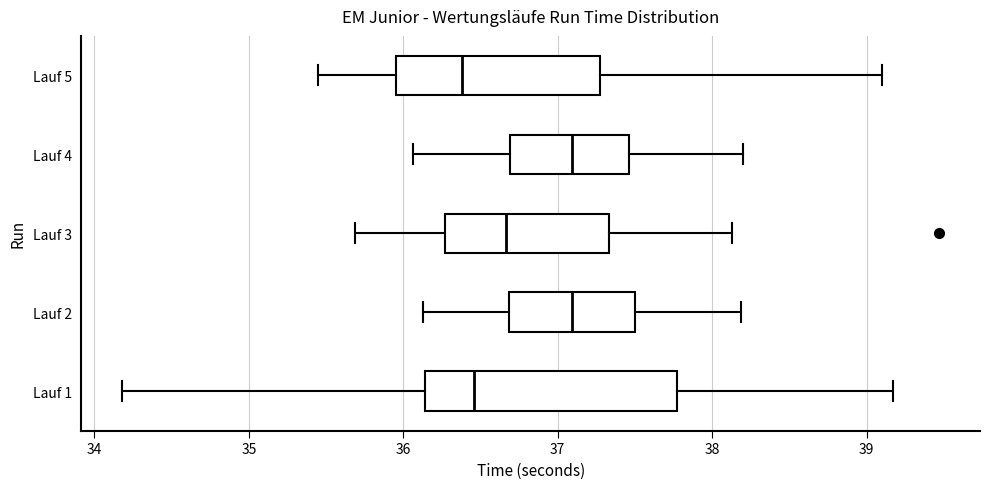

Reading bottom to top, transcribe this box plot: for each box, give where its median line is, the range the box spans, and where its two whiskers end, as read against the x-axis. The values are not printed on the chart, so give them approximately, as read against the axis.

Lauf 1: median 36.5, box 36.1 to 37.8, whiskers 34.2 to 39.2
Lauf 2: median 37.1, box 36.7 to 37.5, whiskers 36.1 to 38.2
Lauf 3: median 36.7, box 36.3 to 37.3, whiskers 35.7 to 38.1
Lauf 4: median 37.1, box 36.7 to 37.5, whiskers 36.1 to 38.2
Lauf 5: median 36.4, box 36.0 to 37.3, whiskers 35.5 to 39.1